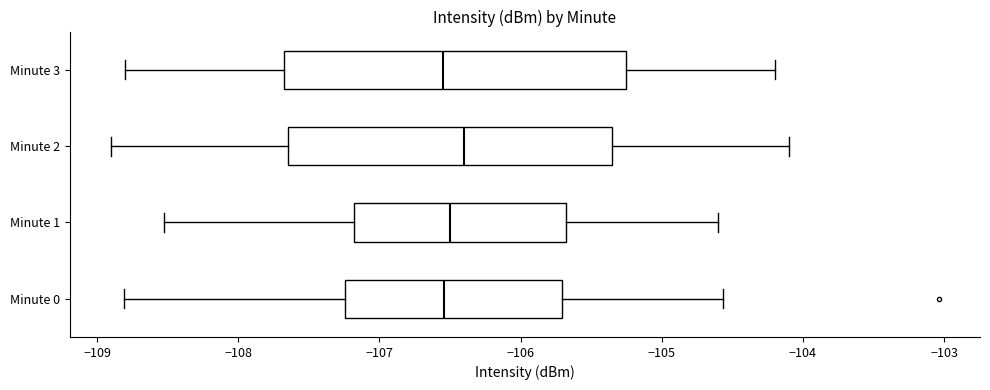

Where does the right whisker of the box for Minute 0 end on the x-axis? The values are not printed on the chart, so give them approximately, as read against the axis.

-104.6